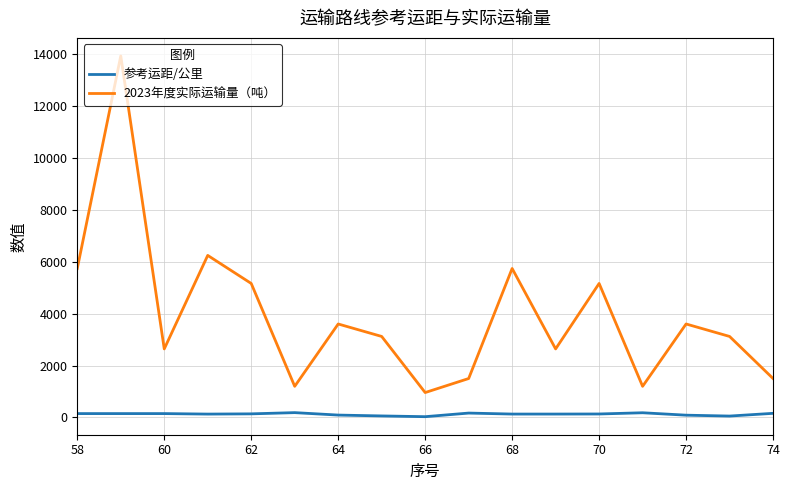

List the series in order of their overall mean, highest first.

2023年度实际运输量（吨）, 参考运距/公里